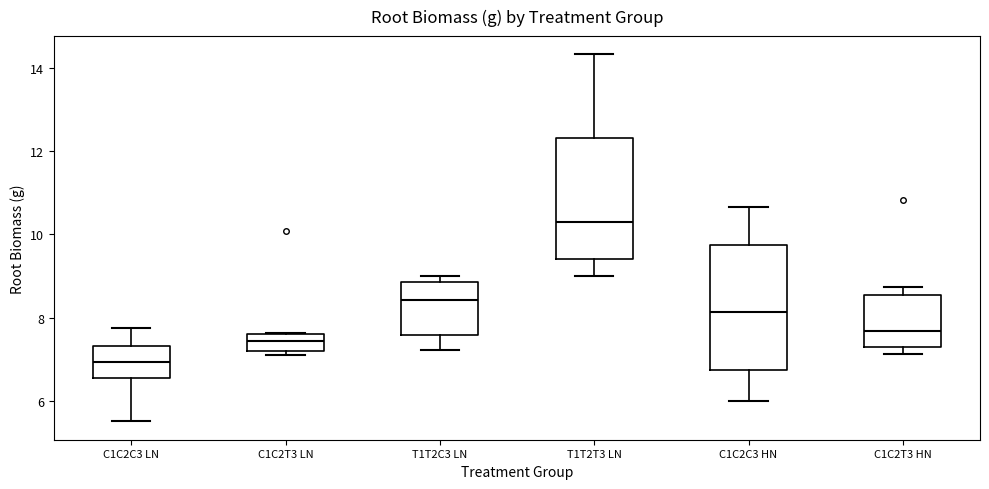

Which box has the highest median line?

T1T2T3 LN